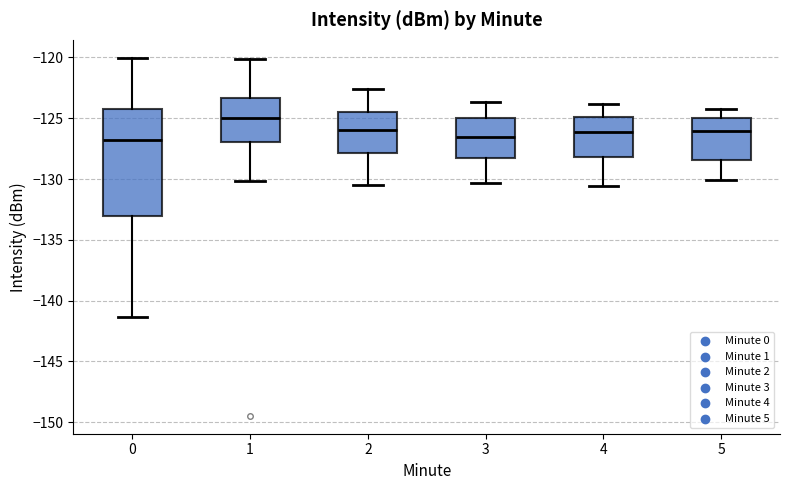

Which box has the highest median line?

1